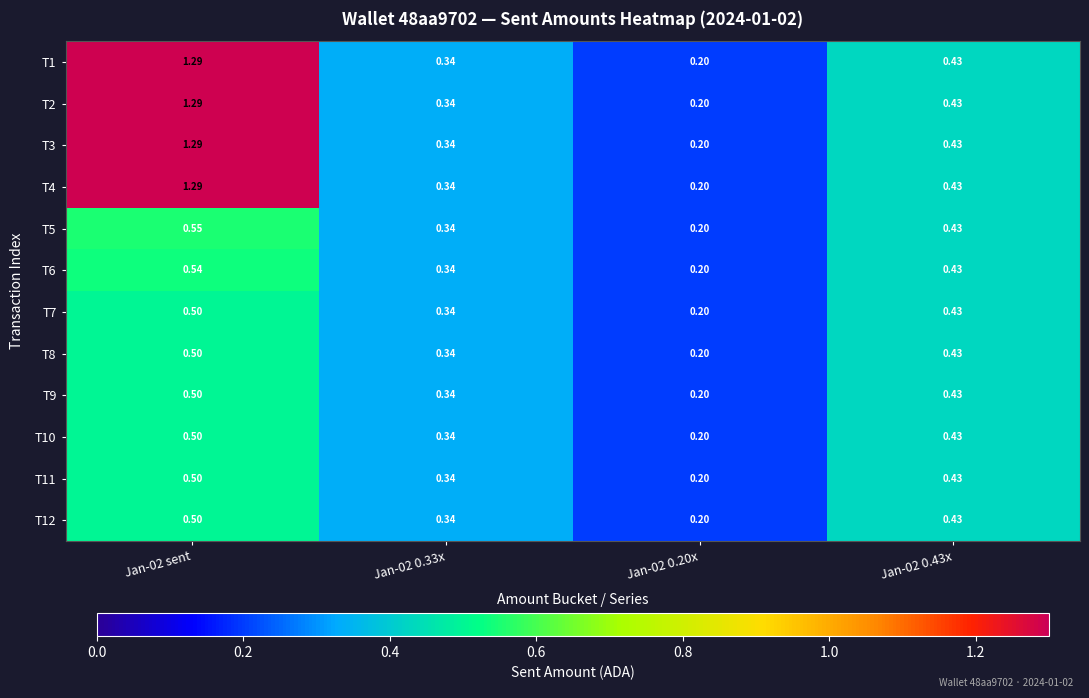

How many data points does each series have?

4